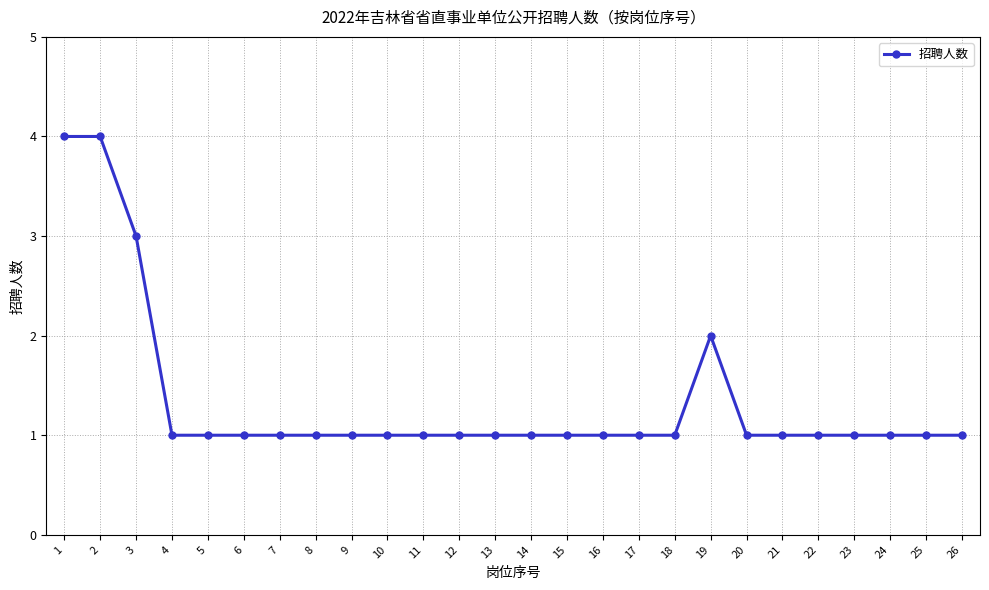

At which label is the value closest to 2?

19